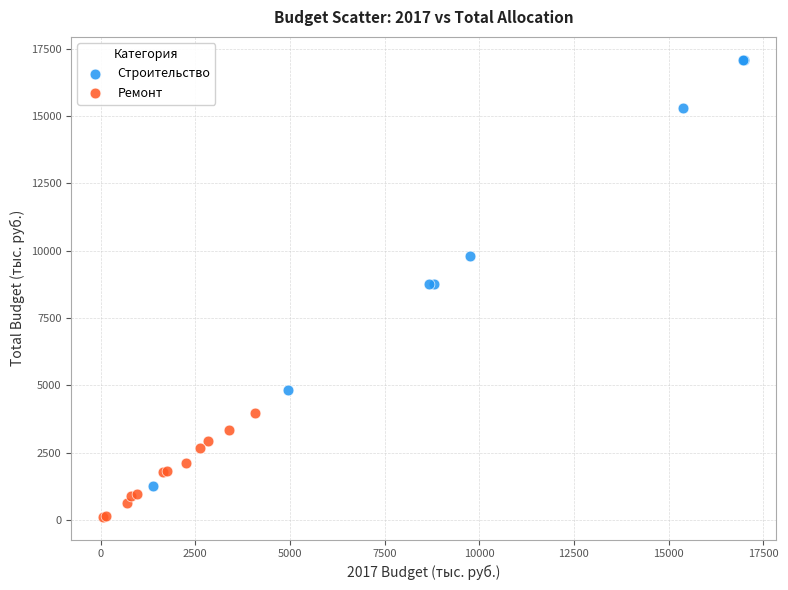

Which series reaches the minimum Y coordinate?

Ремонт